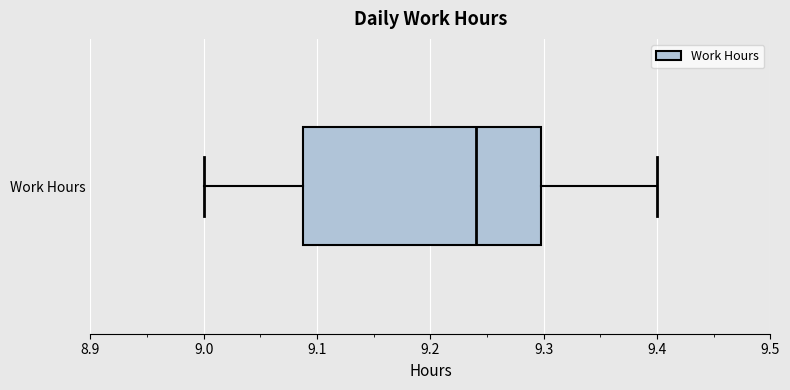

Where is the right edge of the box for Work Hours on the x-axis? The values are not printed on the chart, so give them approximately, as read against the axis.

9.30